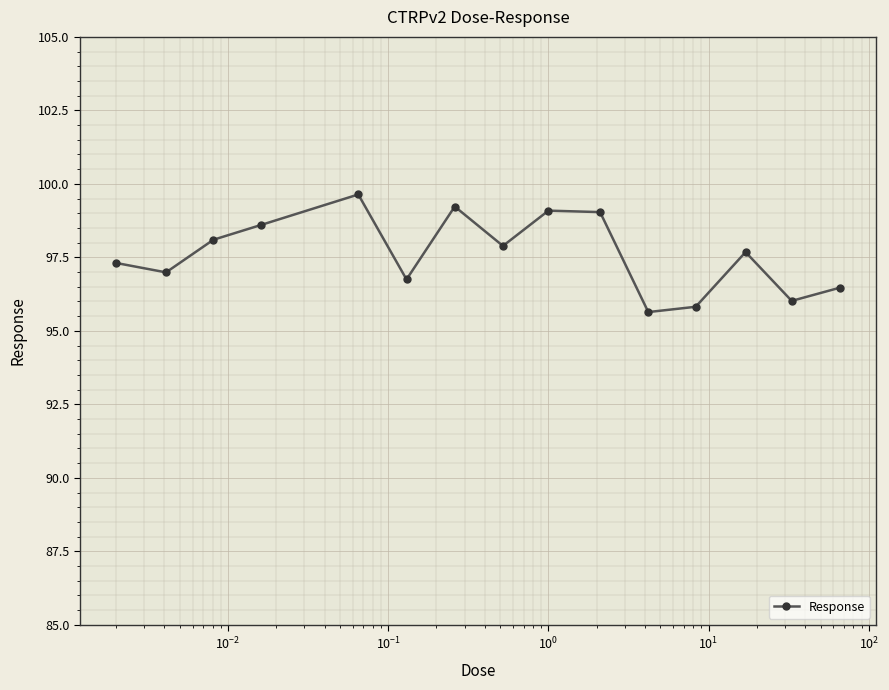

What is the value of the 2nd point from the left?

97.0